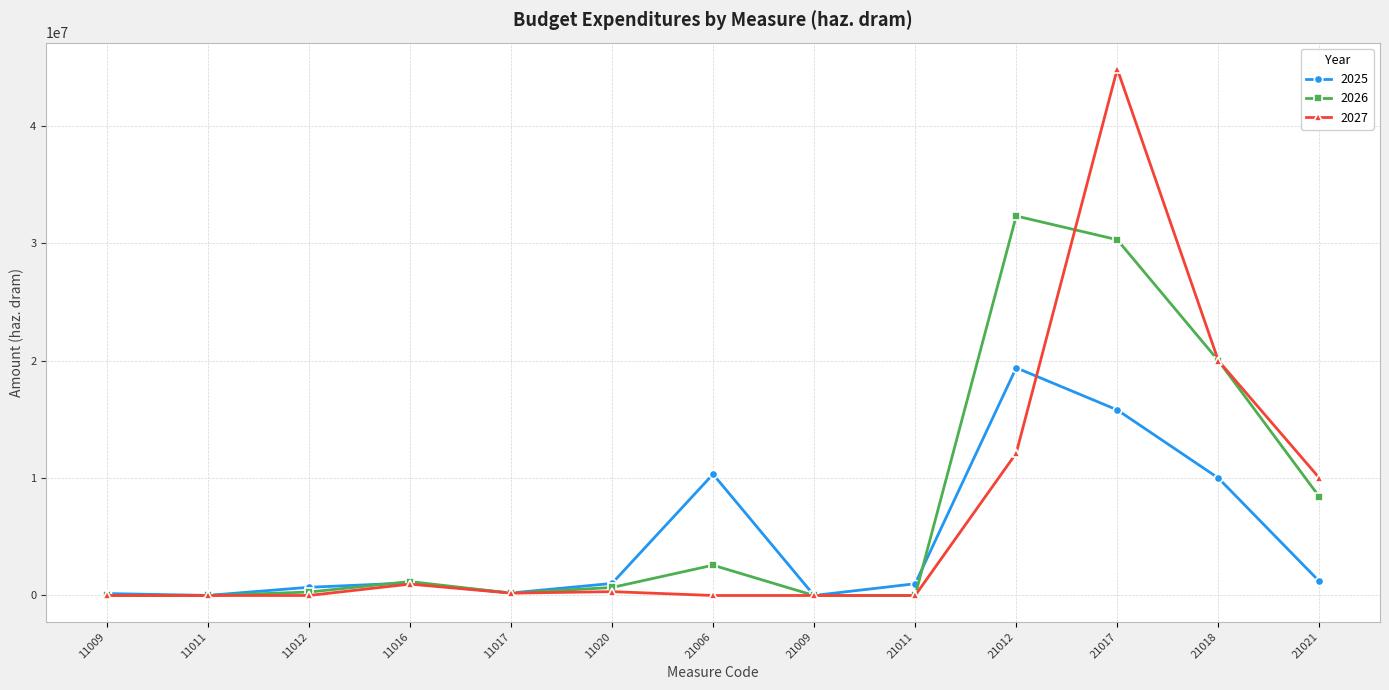

Which series has the widest spread of values?

2027